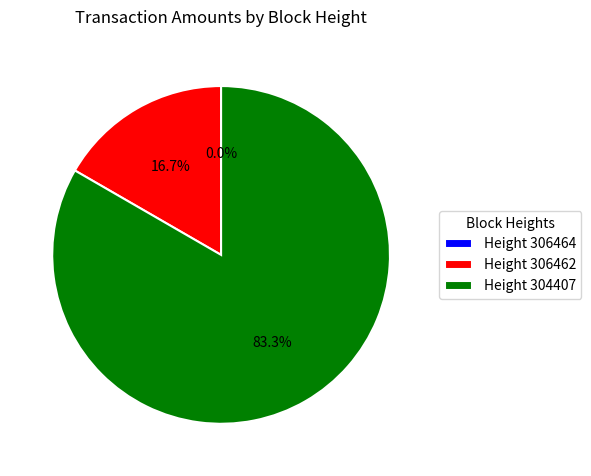

Is it true that 304407 is 83% of the pie?

True